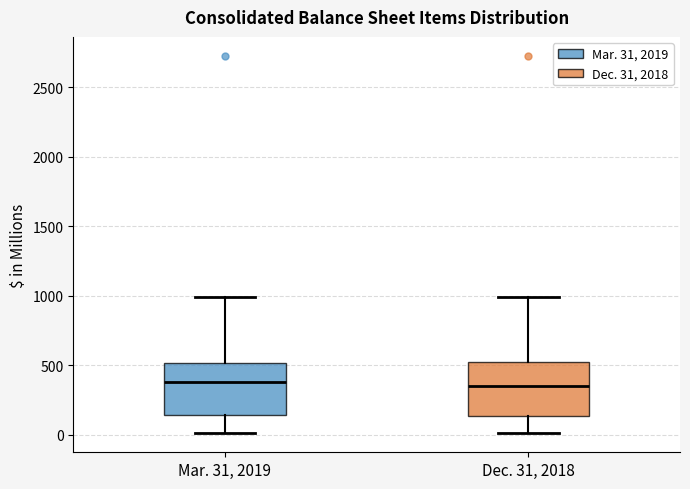

Reading left to right, transcribe this box plot: for each box, give where its median line is, the range the box spans, and where its two whiskers end, as read against the y-axis. The values are not printed on the chart, so give them approximately, as read against the axis.

Mar. 31, 2019: median 400, box 150 to 500, whiskers 0 to 1000
Dec. 31, 2018: median 350, box 150 to 500, whiskers 0 to 1000